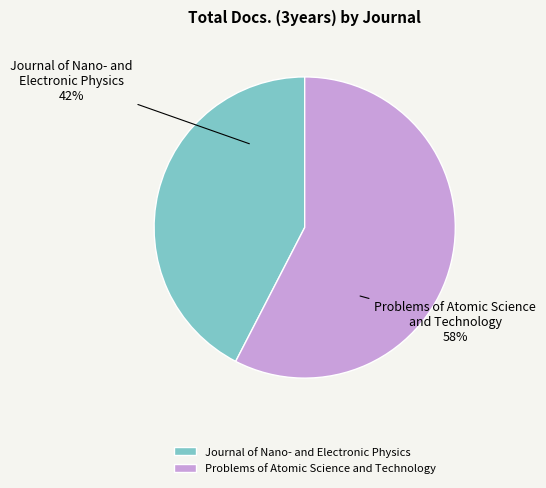

Combined, do Problems of Atomic Science and Technology and Journal of Nano- and Electronic Physics account for over 50%?

Yes